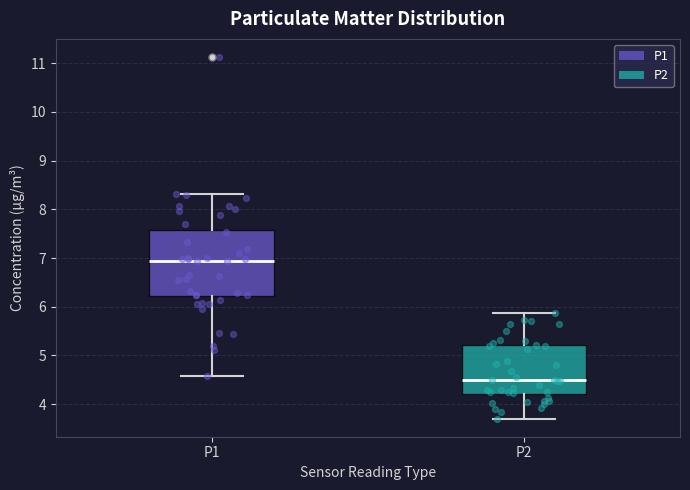

Reading left to right, transcribe this box plot: for each box, give where its median line is, the range the box spans, and where its two whiskers end, as read against the y-axis. The values are not printed on the chart, so give them approximately, as read against the axis.

P1: median 6.9, box 6.2 to 7.6, whiskers 4.6 to 8.3
P2: median 4.5, box 4.2 to 5.2, whiskers 3.7 to 5.9